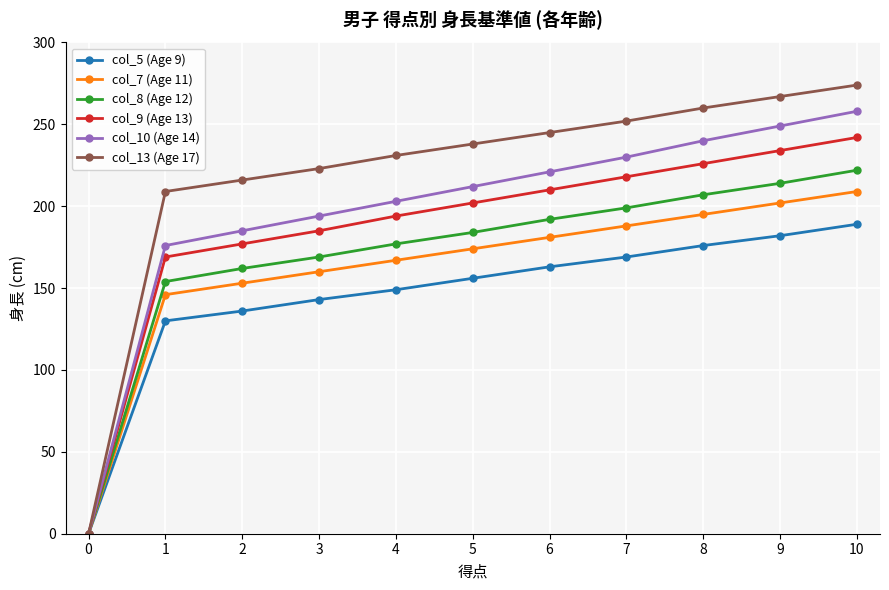

What is the difference between the highest and lowest values at 5?

82